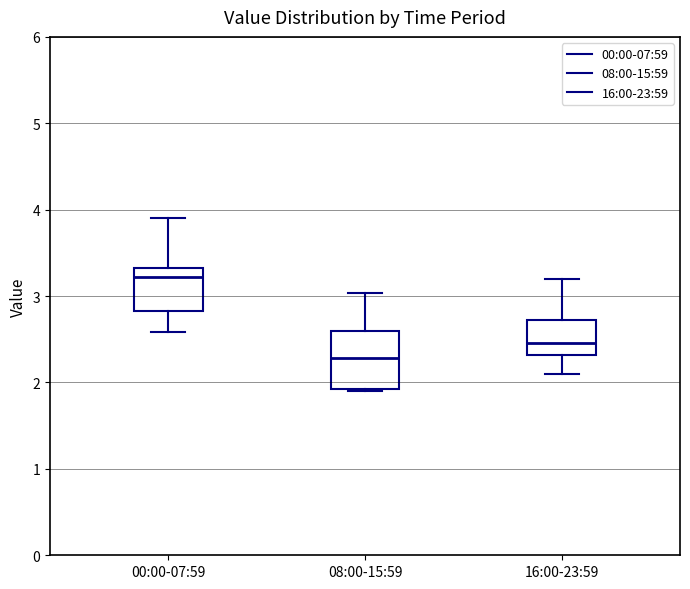

Where does the median line of the box for 08:00-15:59 sit on the y-axis? The values are not printed on the chart, so give them approximately, as read against the axis.

2.3